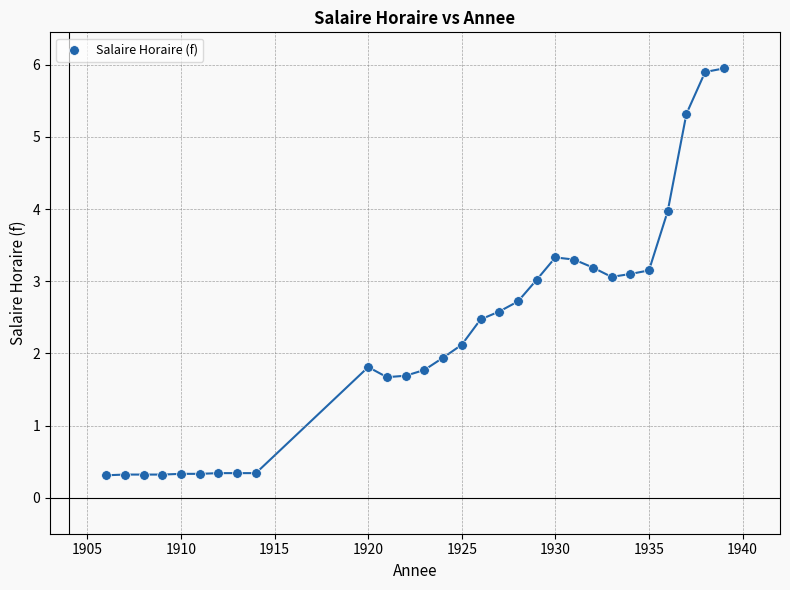

What is the range of Y values (max minus min)?

5.6